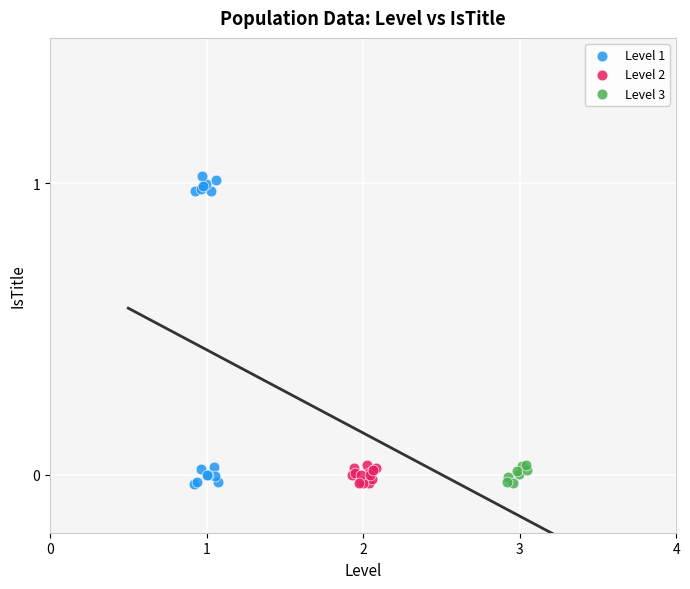

Which series contains the highest Y value?

Level 1